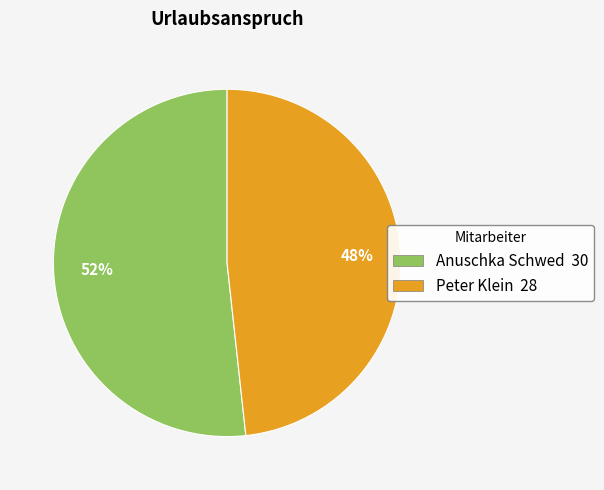

What is the majority slice?

Anuschka Schwed